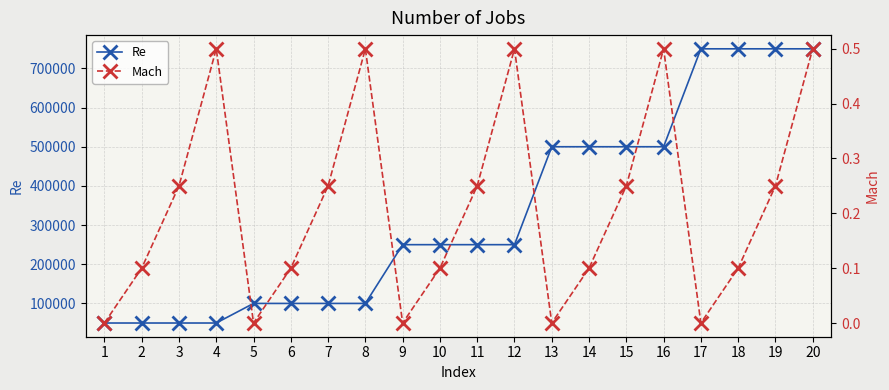

Rank the categories by Mach value from lowest to highest.

1, 5, 9, 13, 17, 2, 6, 10, 14, 18, 3, 7, 11, 15, 19, 4, 8, 12, 16, 20